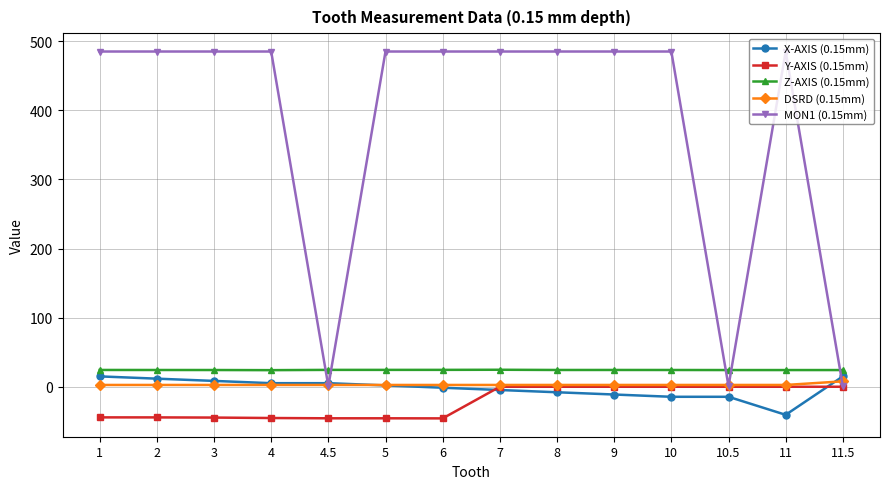

What is the minimum value for Y-AXIS (0.15mm)?

-45.6